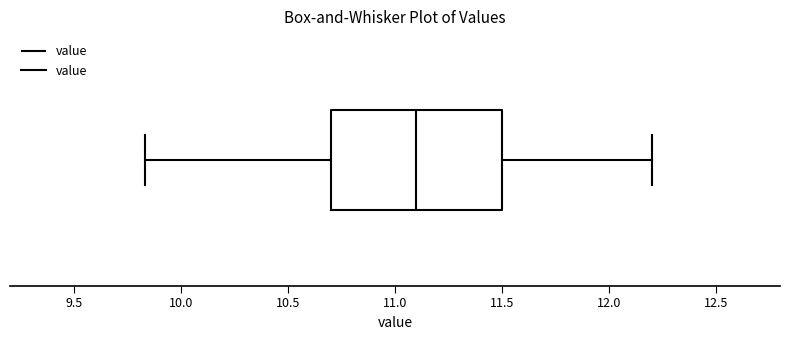

Read this box plot against the x-axis: the position of the median line, the range covered by the box, and the ends of both whiskers. The values are not printed on the chart, so give them approximately, as read against the axis.

median 11.10, box 10.70 to 11.50, whiskers 9.85 to 12.20